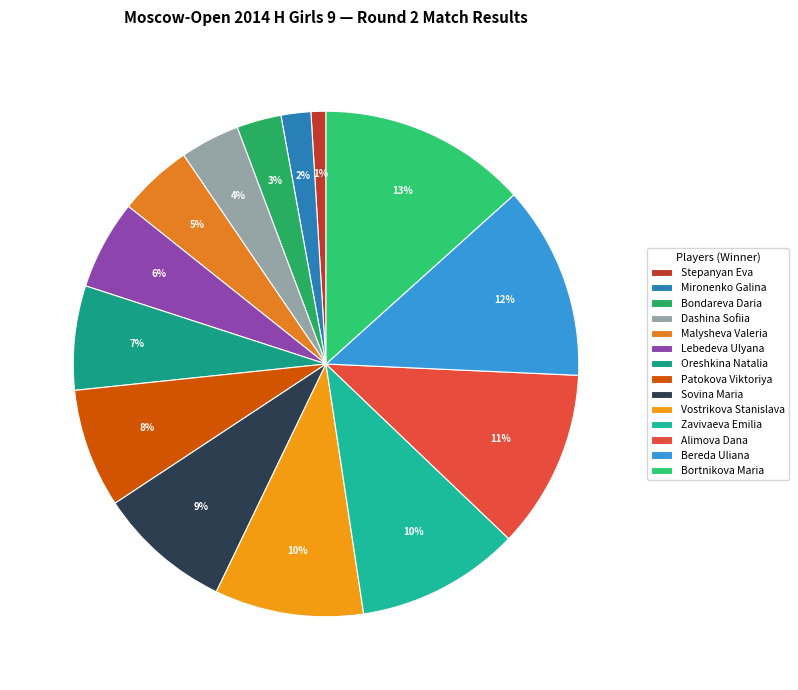

To the nearest percent, what is the average slice percentage?

7%